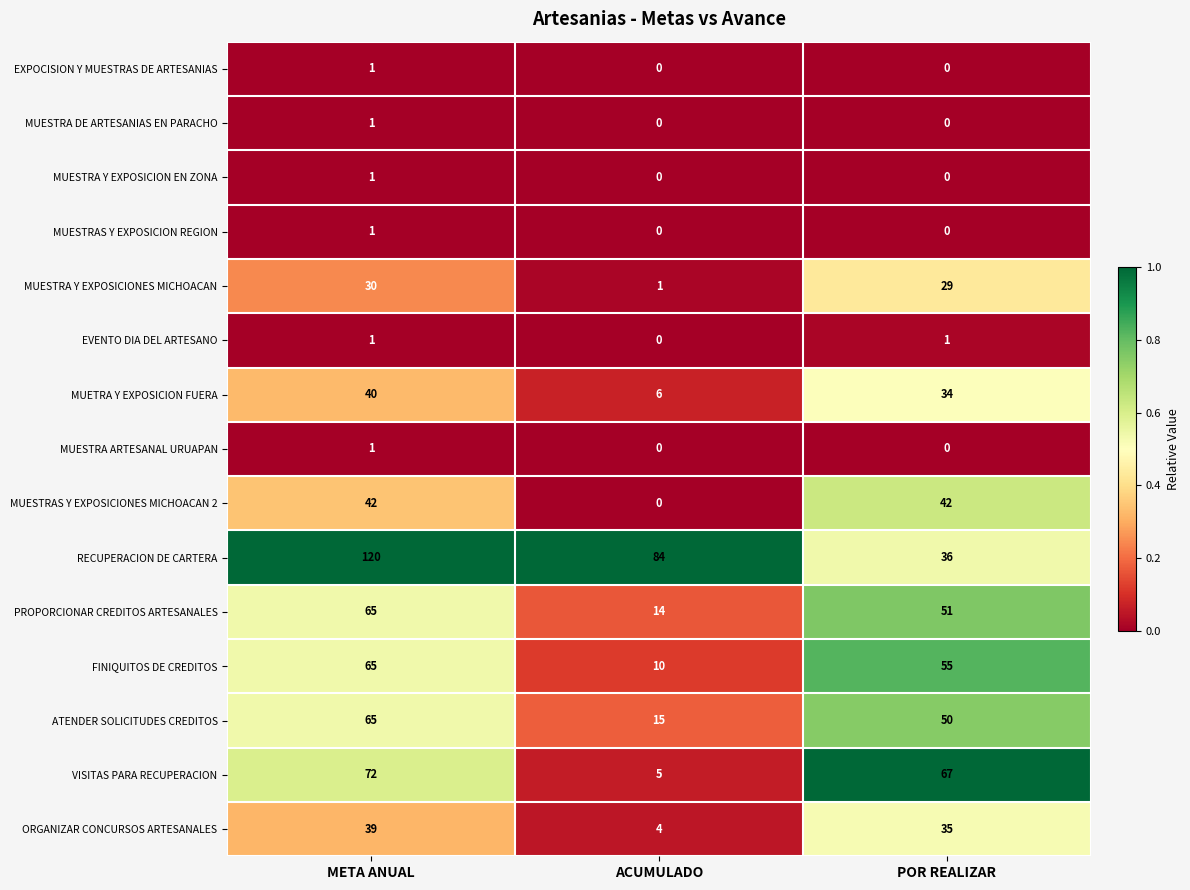

What is the greatest value displayed?

120